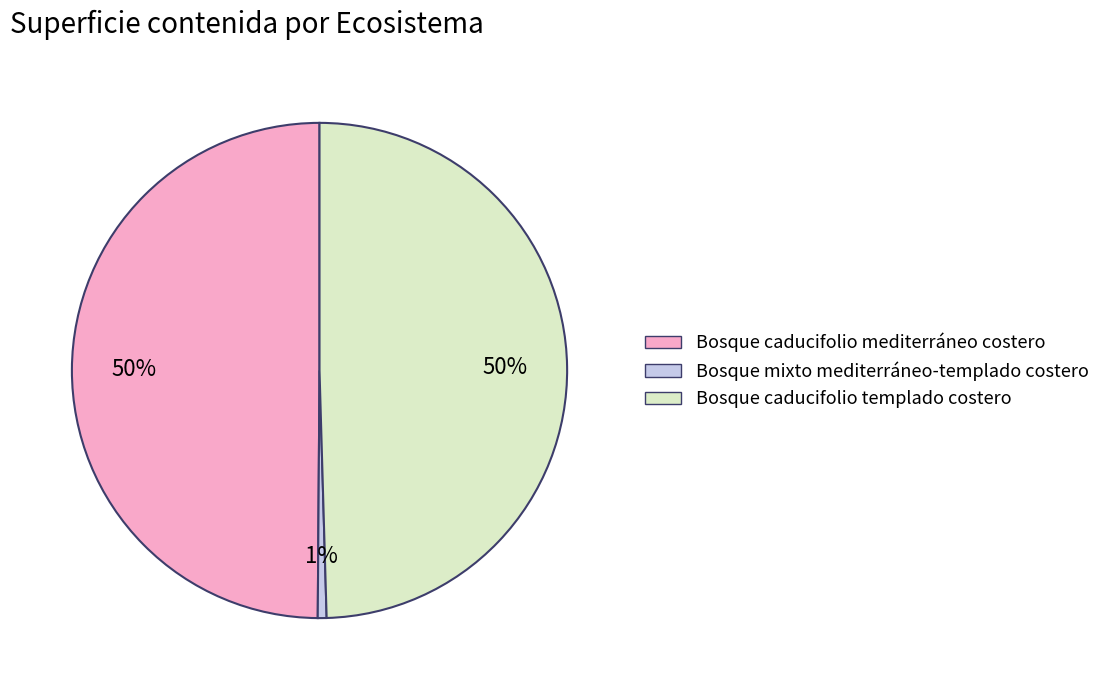

Count the number of slices in the pie.

3